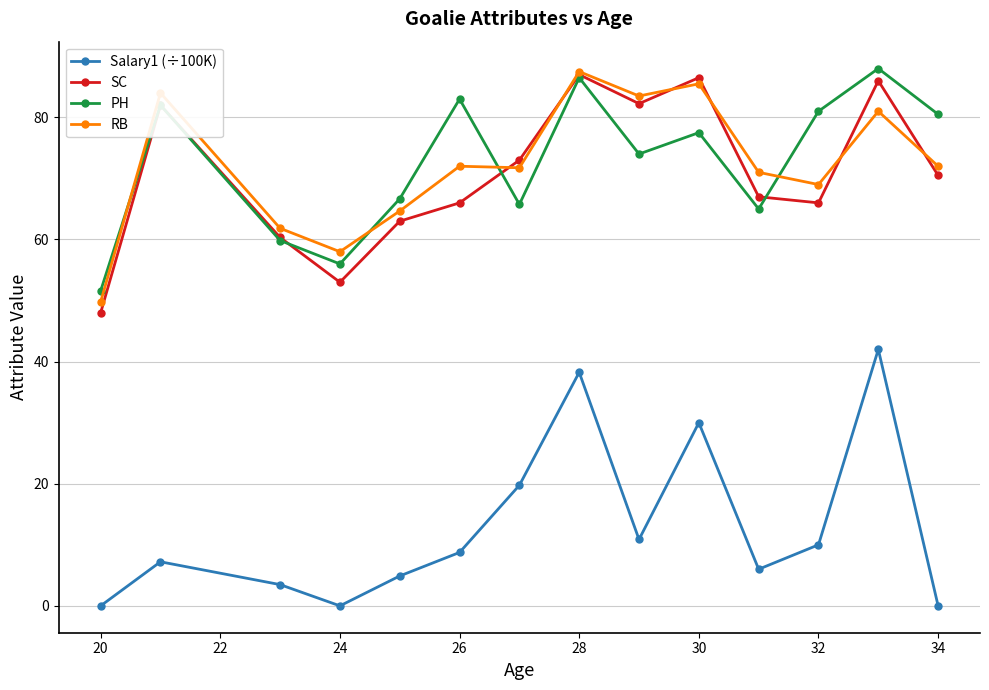

True or false: Salary1 (÷100K) has more than 1 points higher than both neighbors.

True